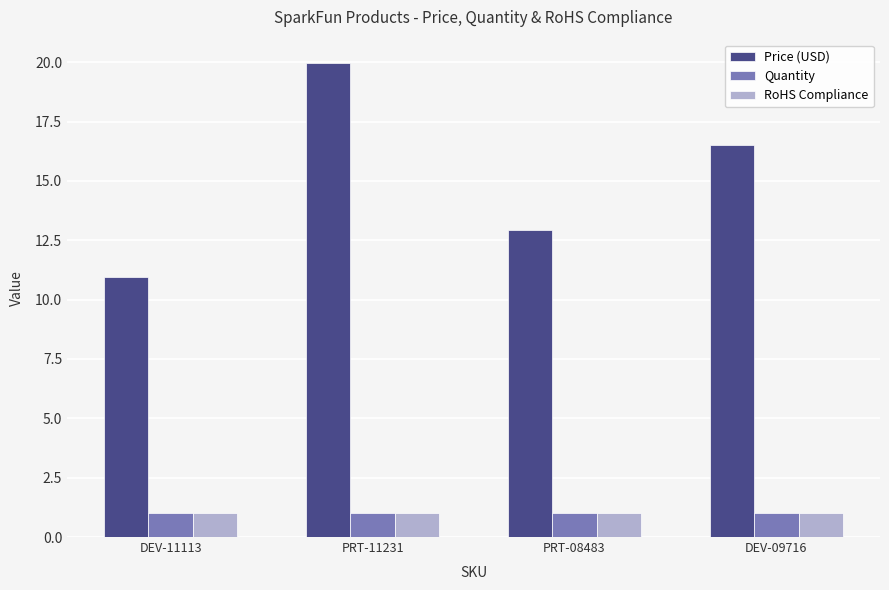

What is the lowest value of the Quantity series?

1.0